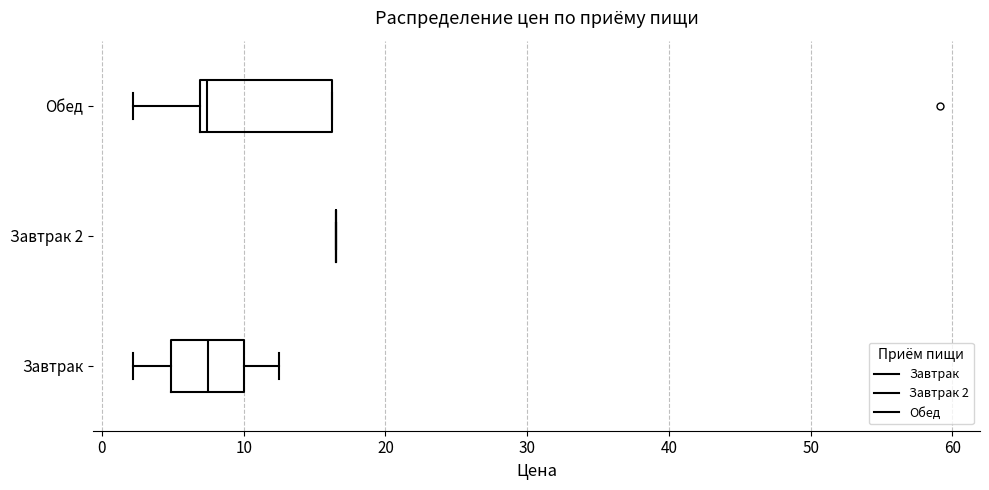

Where is the right edge of the box for Обед on the x-axis? The values are not printed on the chart, so give them approximately, as read against the axis.

16